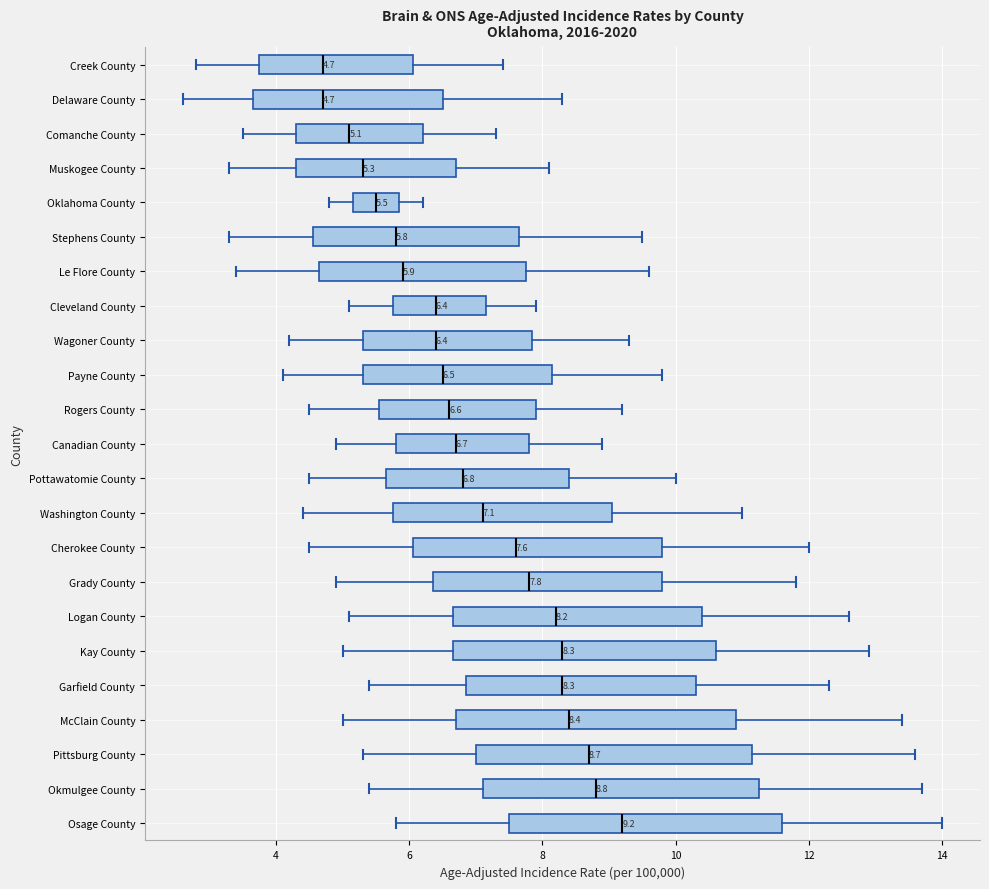

Which box's median line is the furthest to the right?

Osage County